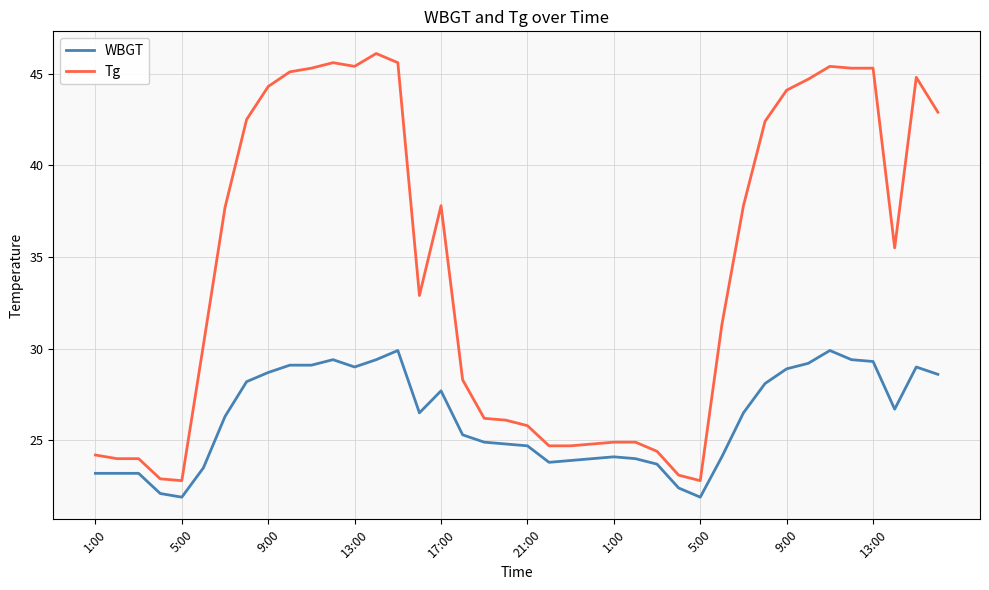

Which series has the largest total across all categories?

Tg